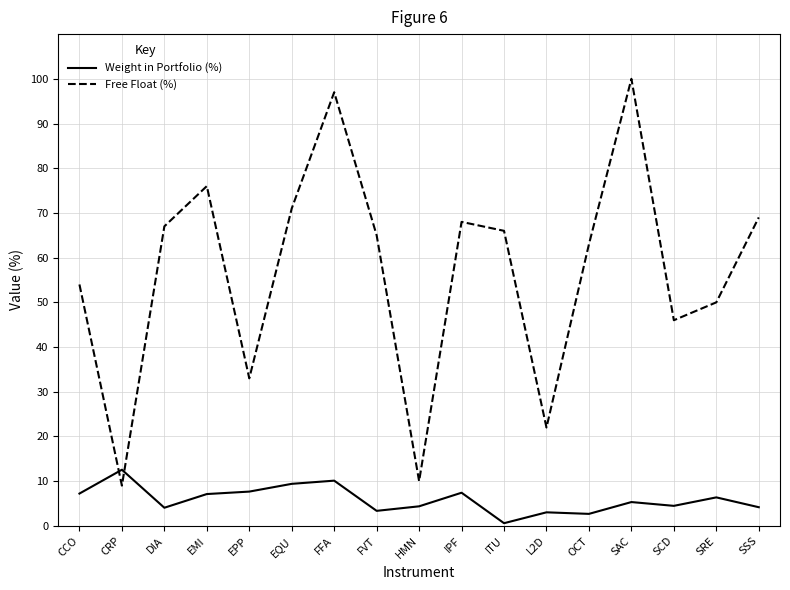

At how many categories does at least one series exceed 42?

13